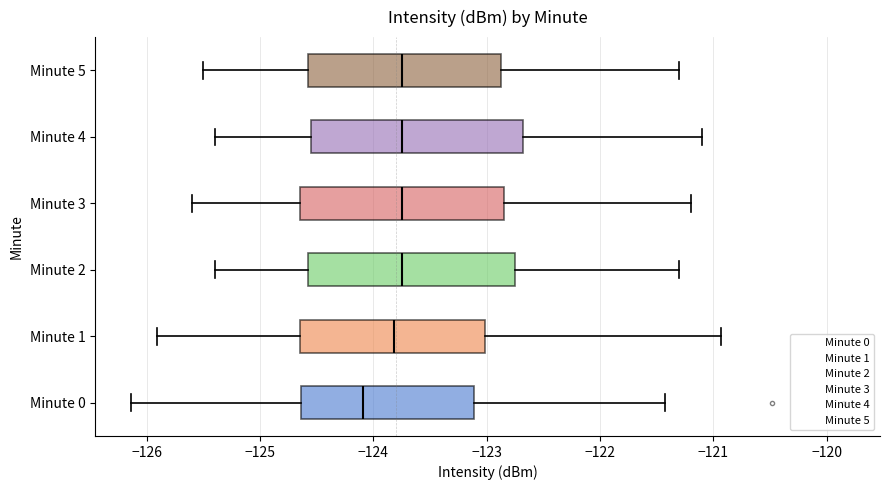

Reading bottom to top, read every box against the x-axis: the position of its median line, the range the box covers, and the ends of its whiskers. The values are not printed on the chart, so give them approximately, as read against the axis.

Minute 0: median -124.1, box -124.6 to -123.1, whiskers -126.1 to -121.4
Minute 1: median -123.8, box -124.6 to -123.0, whiskers -125.9 to -120.9
Minute 2: median -123.7, box -124.6 to -122.7, whiskers -125.4 to -121.3
Minute 3: median -123.7, box -124.6 to -122.8, whiskers -125.6 to -121.2
Minute 4: median -123.7, box -124.5 to -122.7, whiskers -125.4 to -121.1
Minute 5: median -123.7, box -124.6 to -122.9, whiskers -125.5 to -121.3